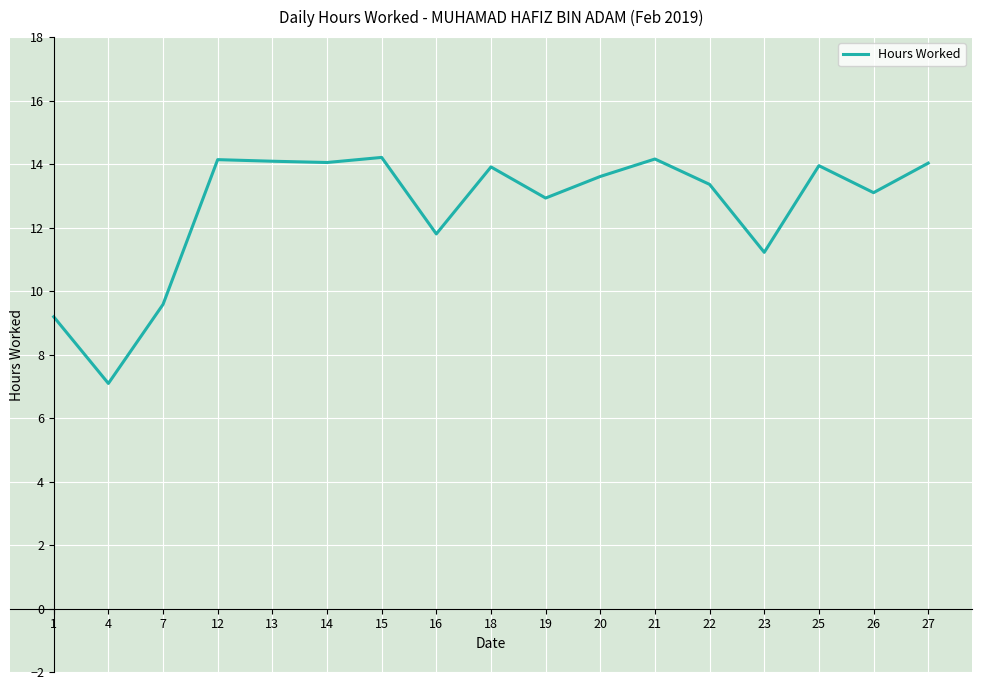

What is the sum of the values at 4 and 13?

21.2